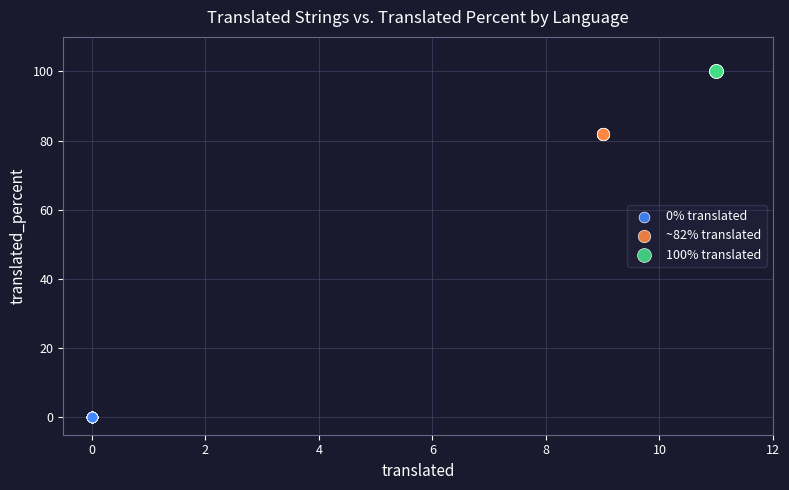

Which series contains the lowest Y value?

0% translated